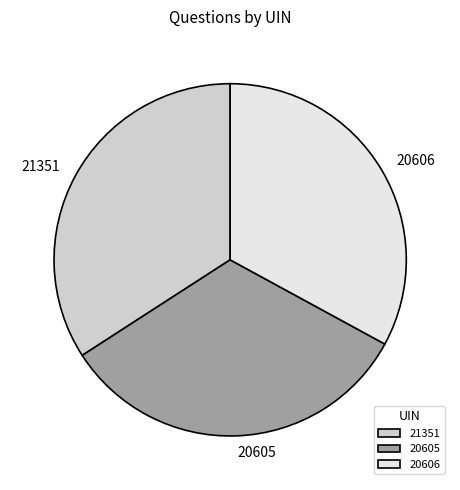

Which category has the biggest portion of the pie?

21351